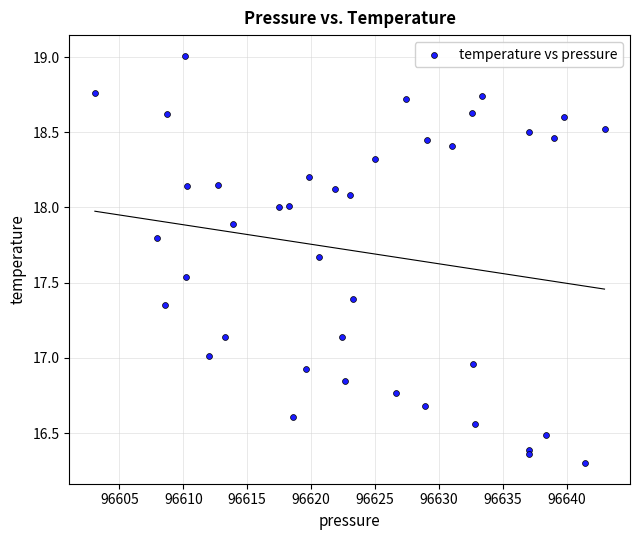

What is the range of X values (max minus min)?

39.9